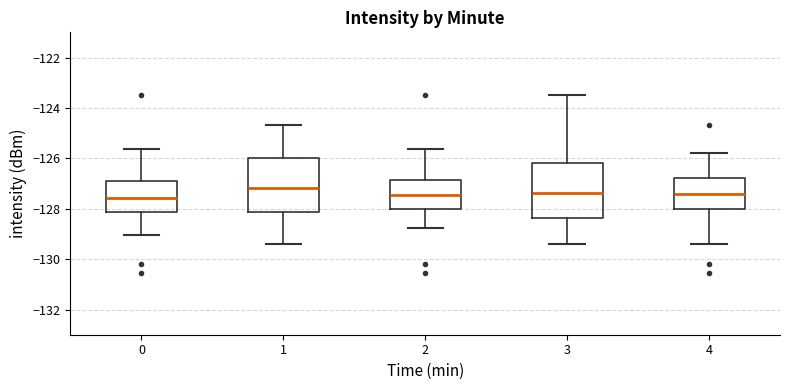

Where does the median line of the box at x = 1 sit on the y-axis? The values are not printed on the chart, so give them approximately, as read against the axis.

-127.2